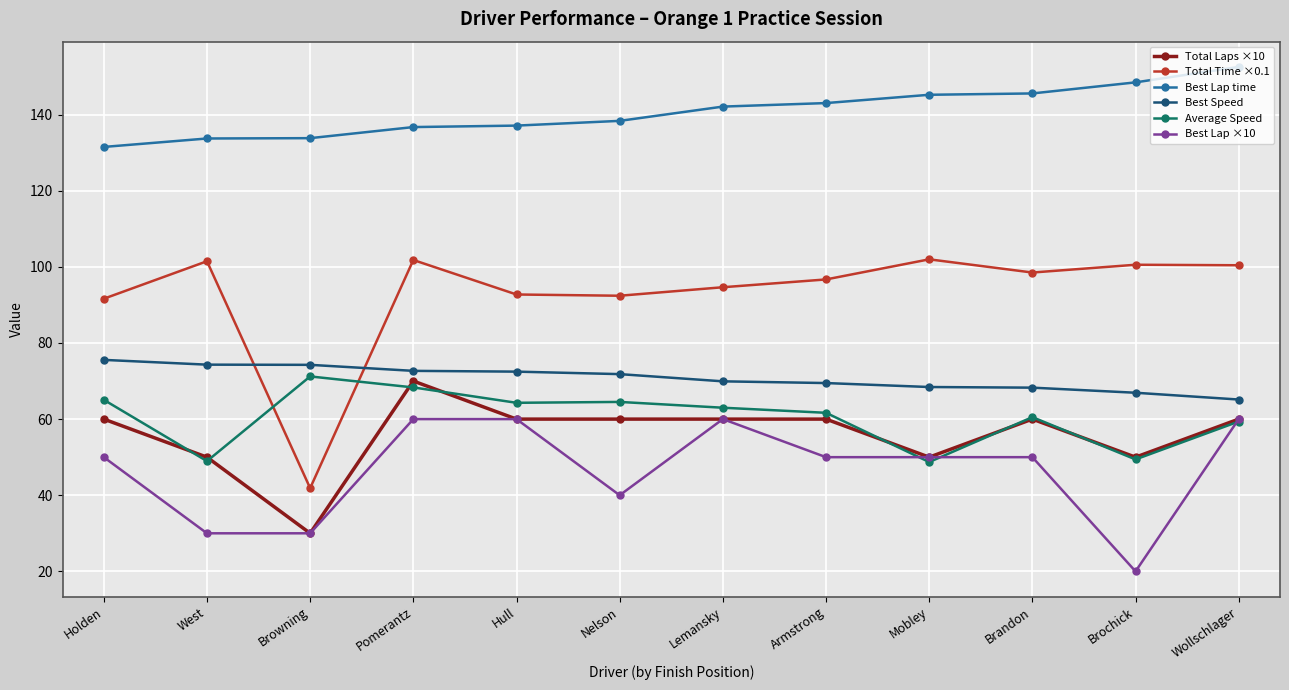

True or false: Total Laps ×10 and Best Lap time intersect in this chart.

False